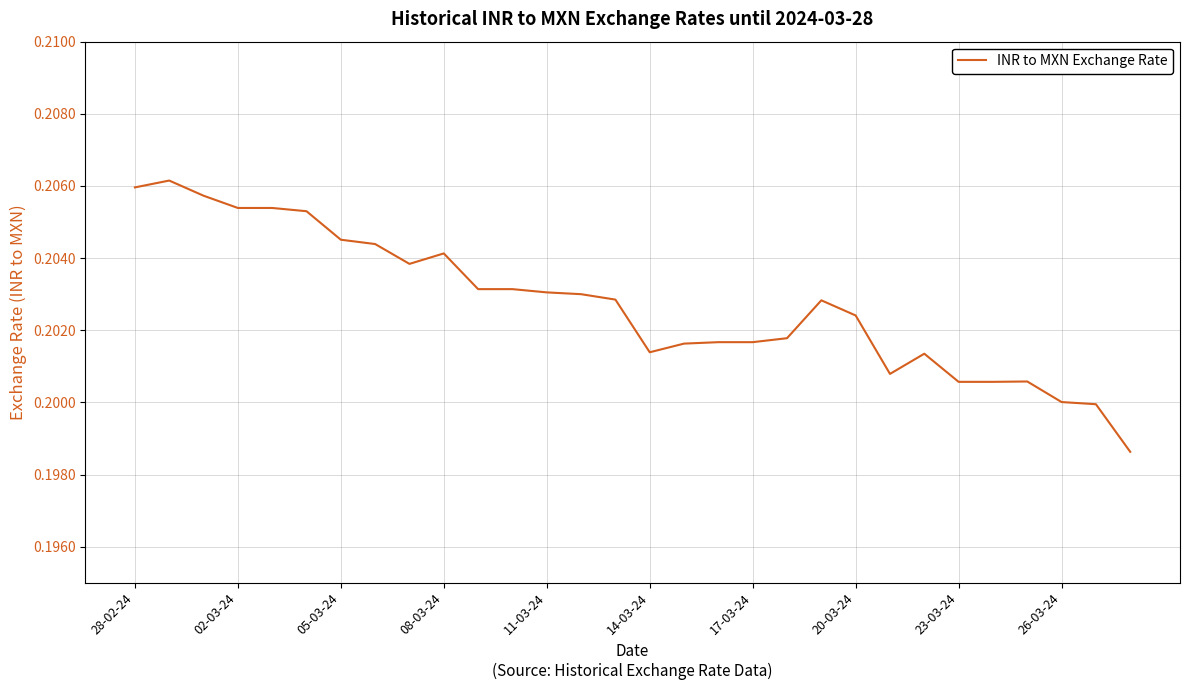

Does the chart have visible grid lines?

Yes